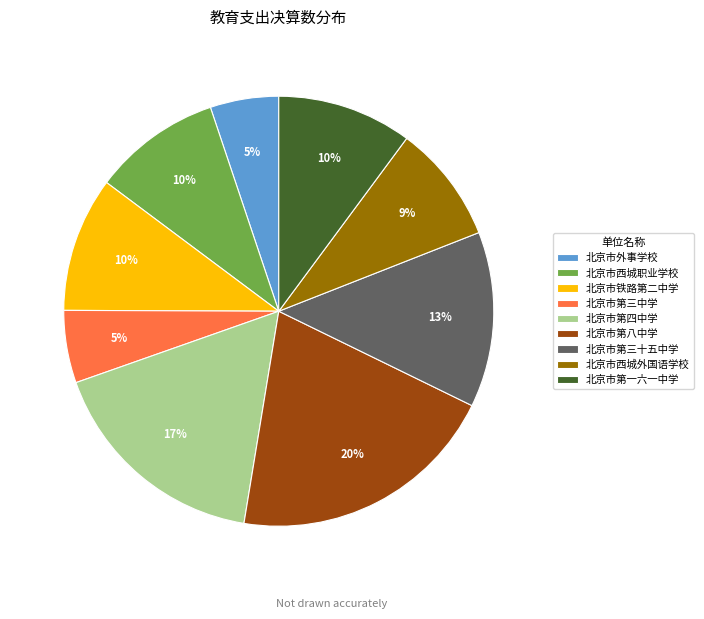

Is the sum of 北京市第八中学 and 北京市外事学校 greater than half?

No